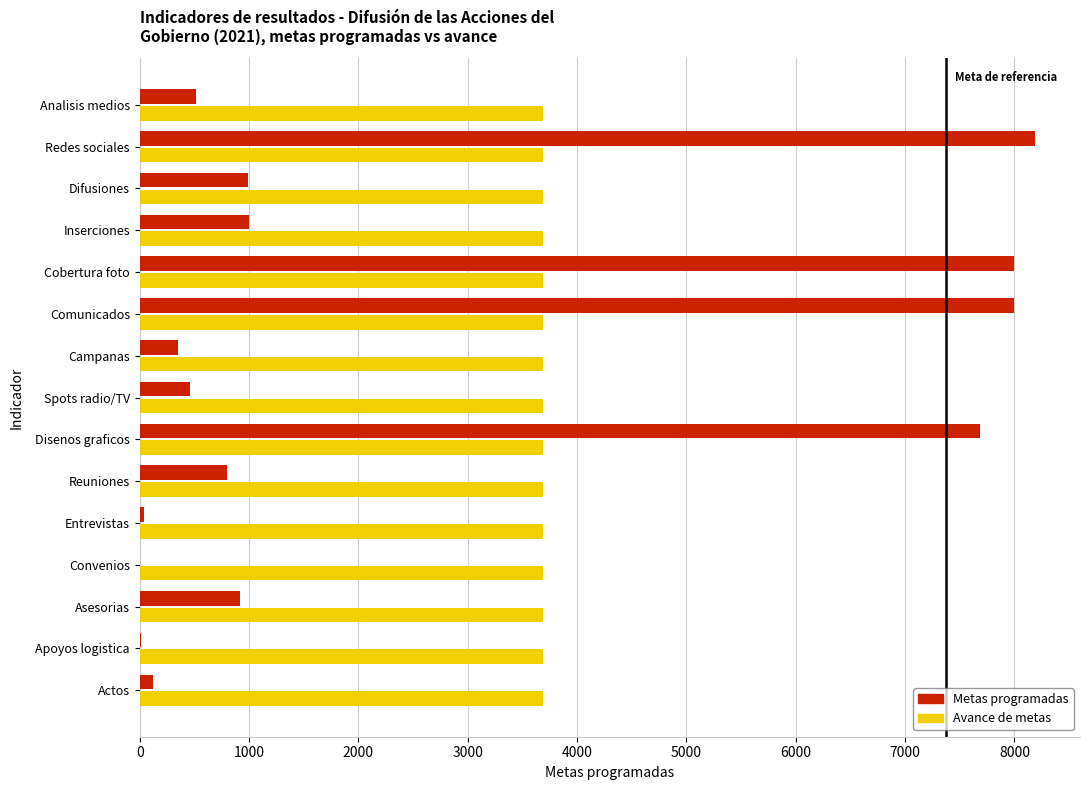

What is the greatest value displayed?

8190.0